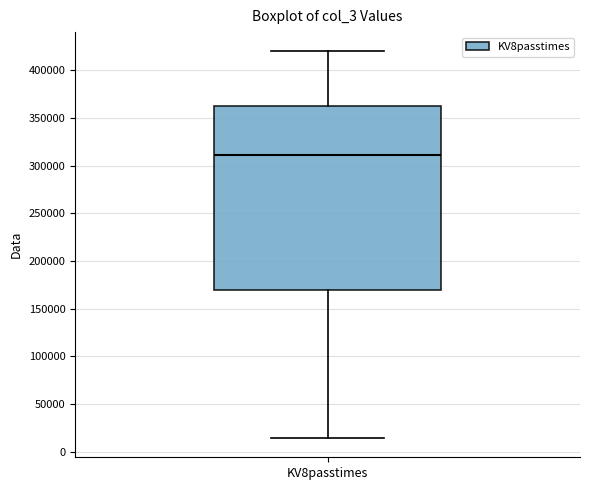

Where does the upper whisker of the box for KV8passtimes end on the y-axis? The values are not printed on the chart, so give them approximately, as read against the axis.

420000